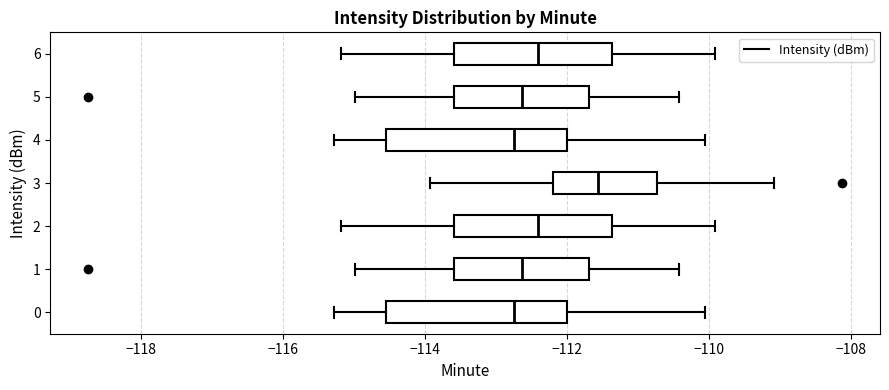

Reading bottom to top, read every box against the x-axis: the position of its median line, the range the box covers, and the ends of its whiskers. The values are not printed on the chart, so give them approximately, as read against the axis.

0: median -112.8, box -114.6 to -112.0, whiskers -115.2 to -110.0
1: median -112.6, box -113.6 to -111.6, whiskers -115.0 to -110.4
2: median -112.4, box -113.6 to -111.4, whiskers -115.2 to -110.0
3: median -111.6, box -112.2 to -110.8, whiskers -114.0 to -109.0
4: median -112.8, box -114.6 to -112.0, whiskers -115.2 to -110.0
5: median -112.6, box -113.6 to -111.6, whiskers -115.0 to -110.4
6: median -112.4, box -113.6 to -111.4, whiskers -115.2 to -110.0